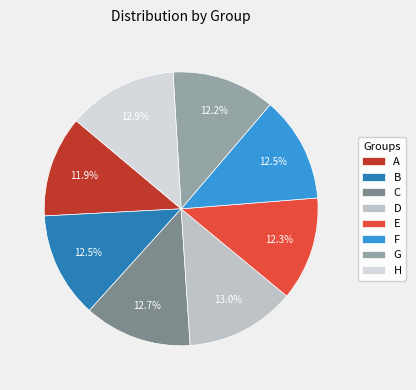

Is it true that C is 1% of the pie?

False